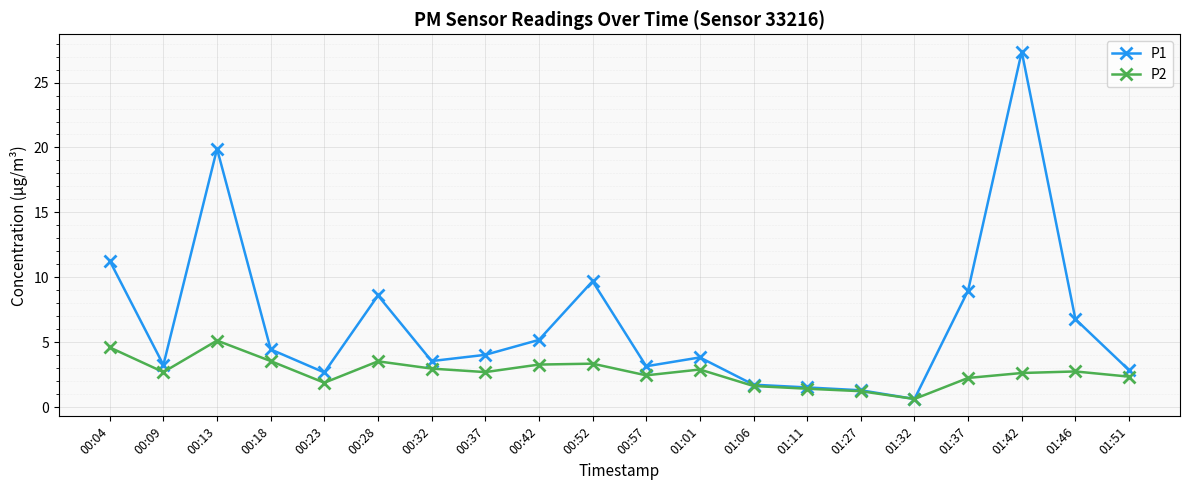

List the series in order of their peak value, highest first.

P1, P2